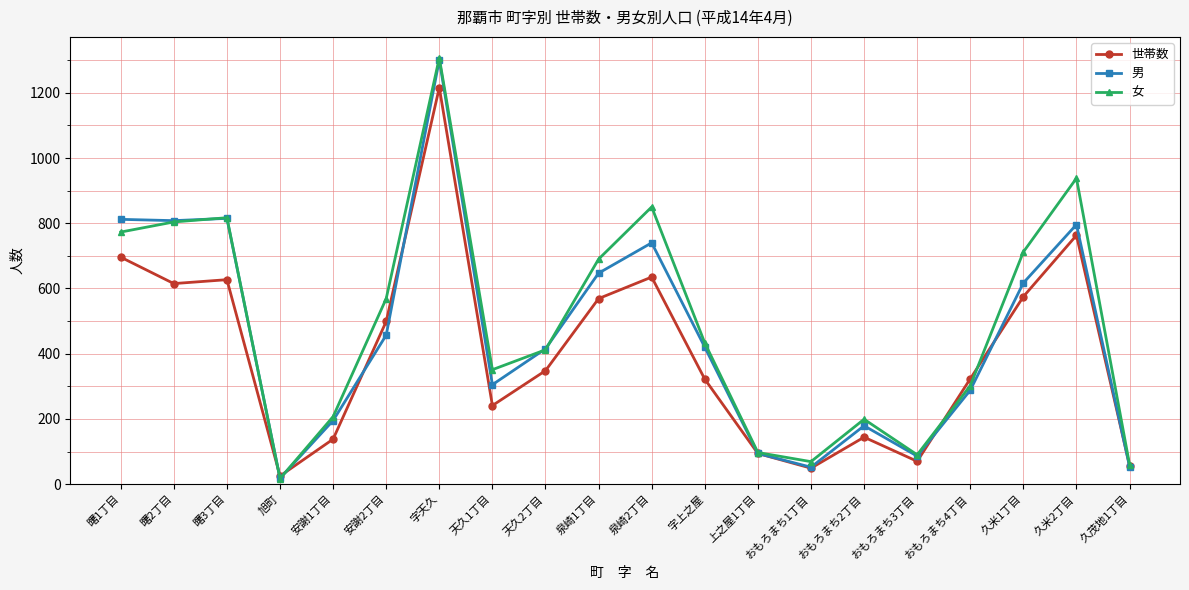

How many series are shown in this chart?

3